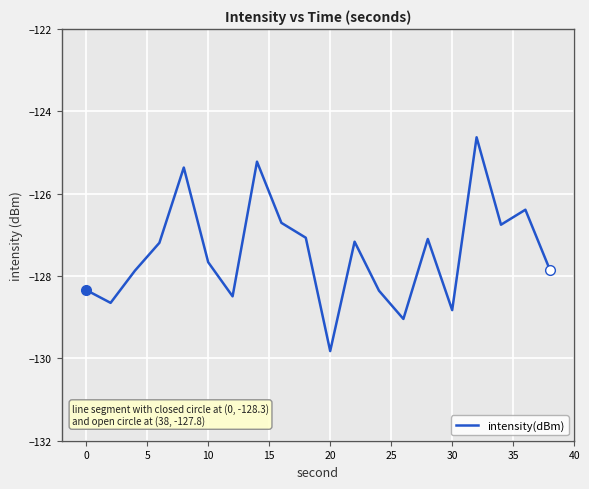

What is the difference between the second highest and minimum values?

4.6